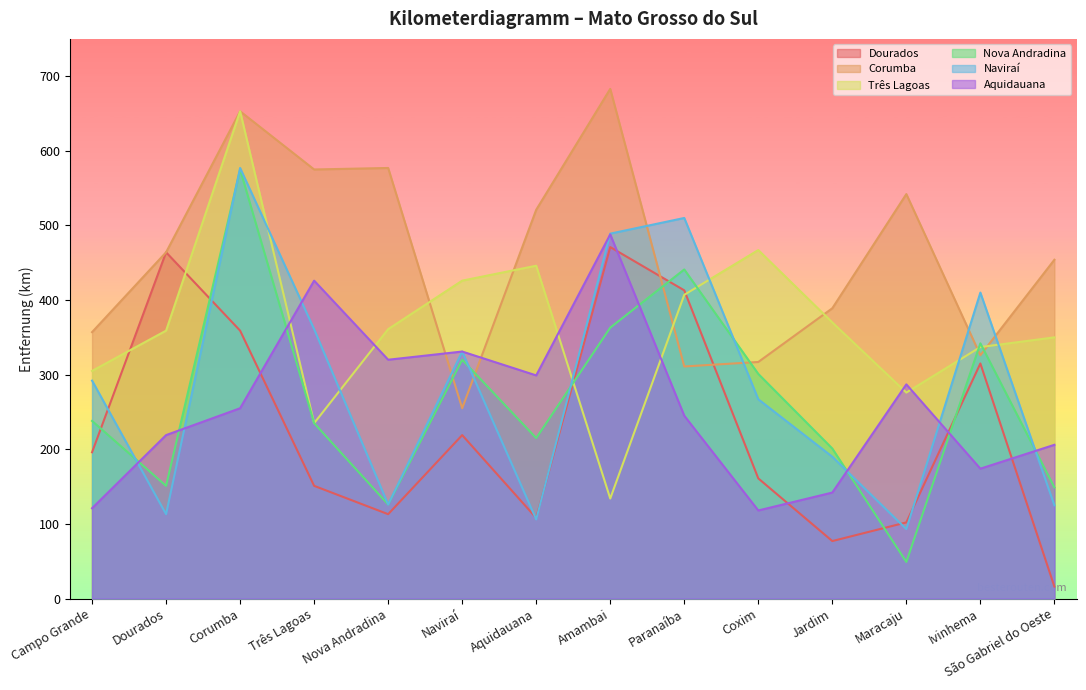

Which category has the lowest value in the Naviraí series?

Maracaju